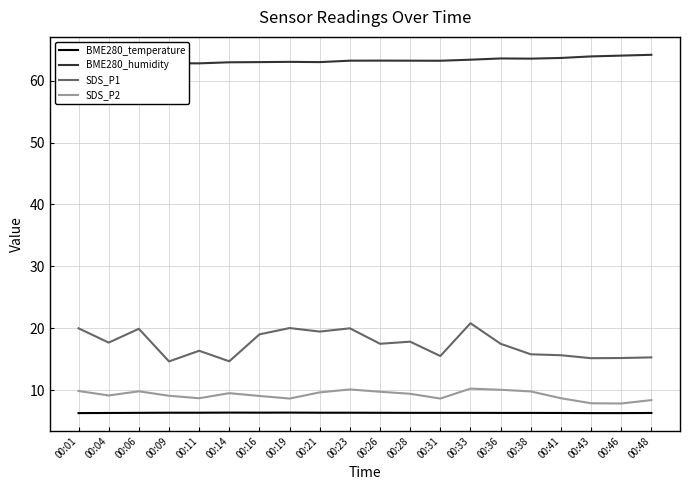

What is the maximum value shown in the chart?

64.2